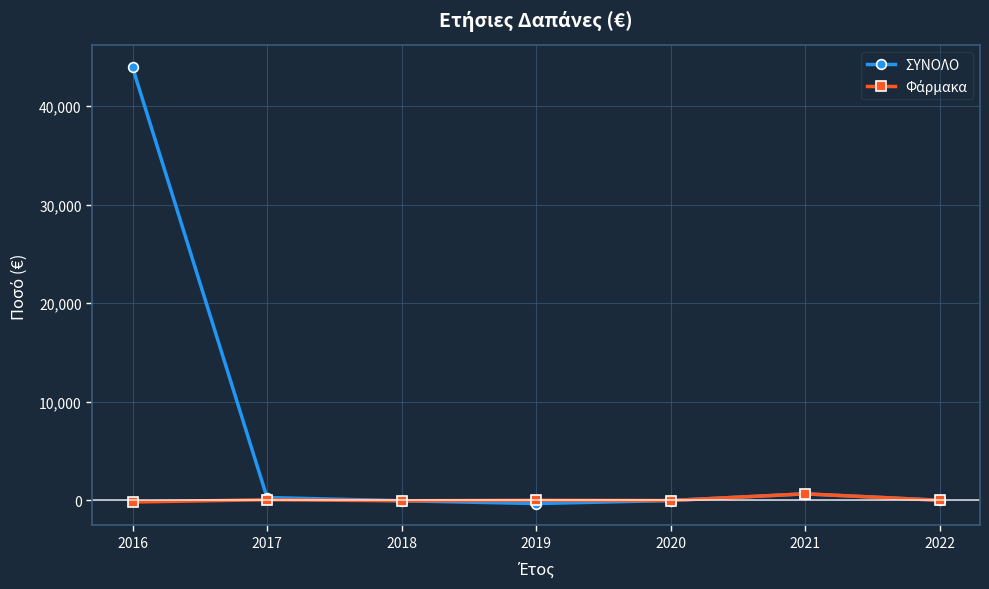

Is it true that ΣΥΝΟΛΟ equals 654.0 at 2021?

True